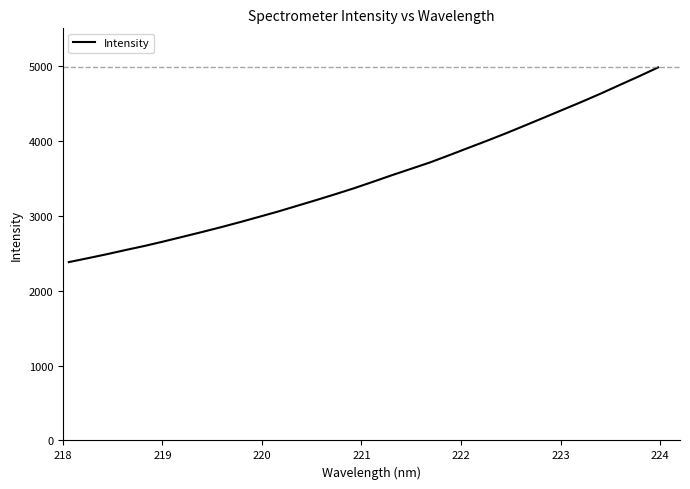

What is the sum of all values?

112199.0